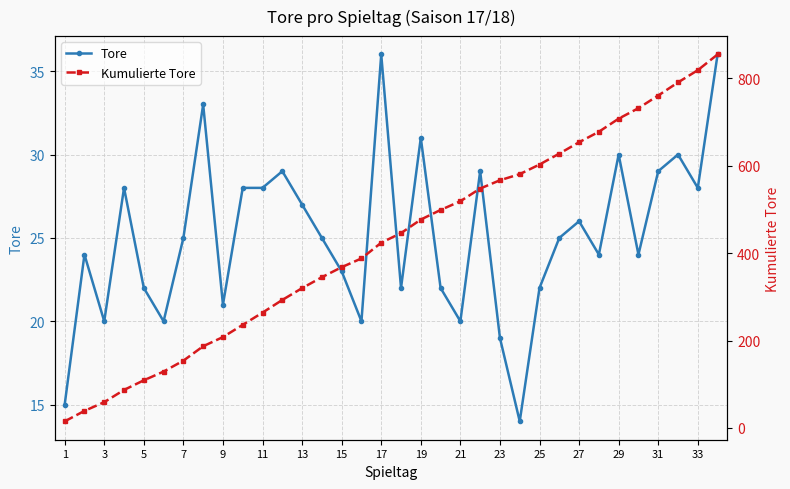

True or false: Kumulierte Tore and Tore cross at least once.

False